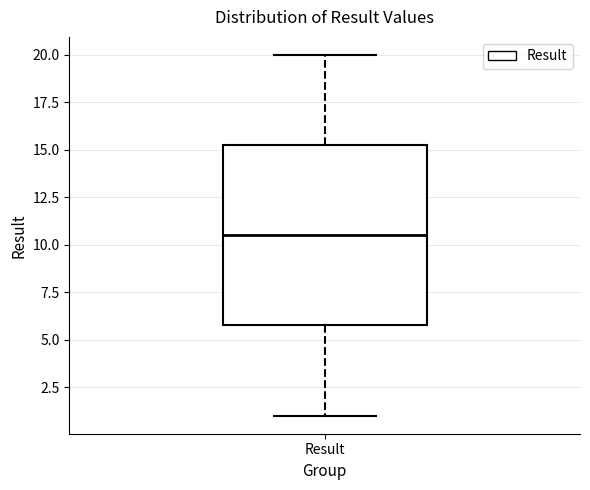

Read this box plot against the y-axis: the position of the median line, the range covered by the box, and the ends of both whiskers. The values are not printed on the chart, so give them approximately, as read against the axis.

median 10.5, box 6.0 to 15.5, whiskers 1.0 to 20.0